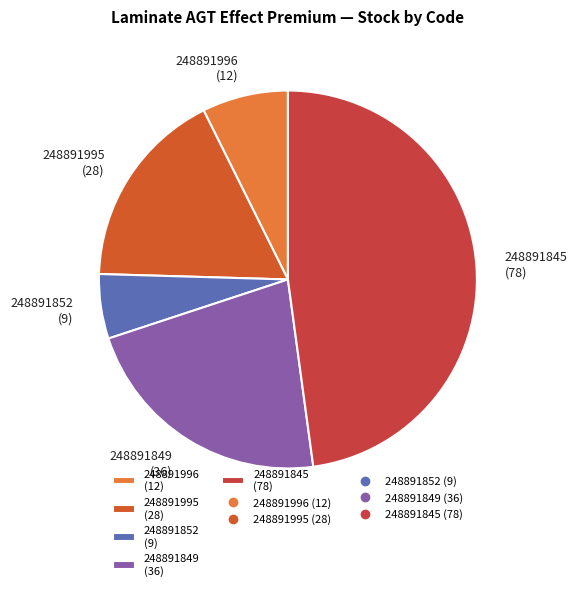

Which category has the smallest portion of the pie?

248891852